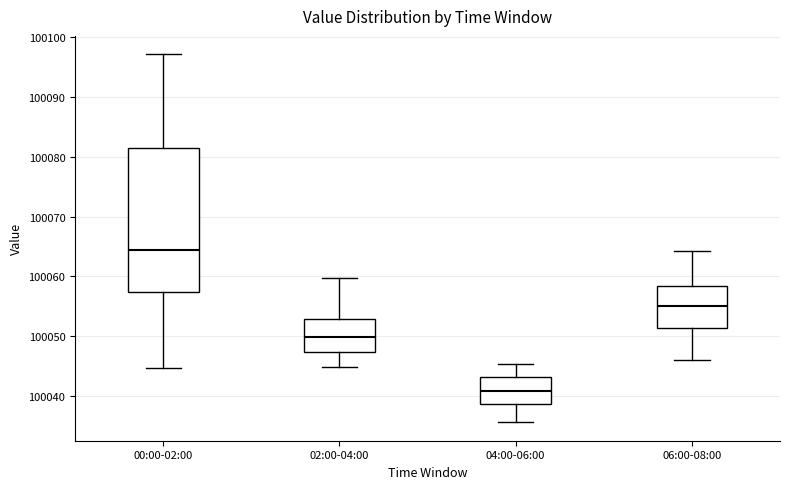

Which box's median line is the highest?

00:00-02:00